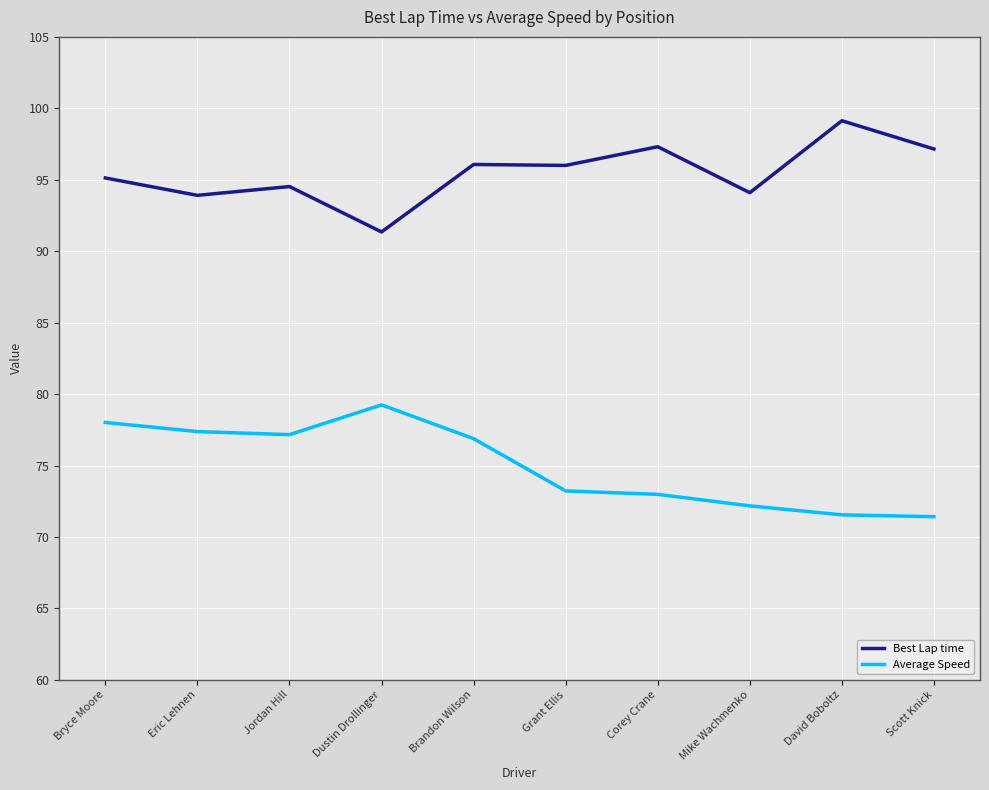

Does the chart have visible grid lines?

Yes